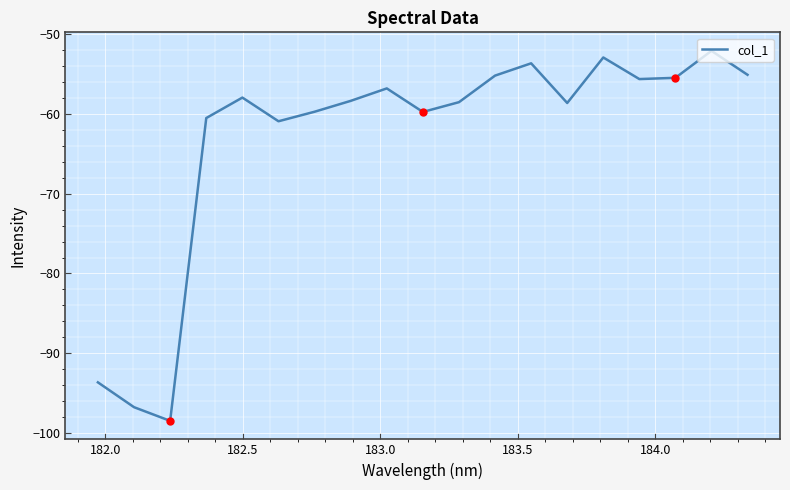

What is the highest value of the col_1 series?

-52.1